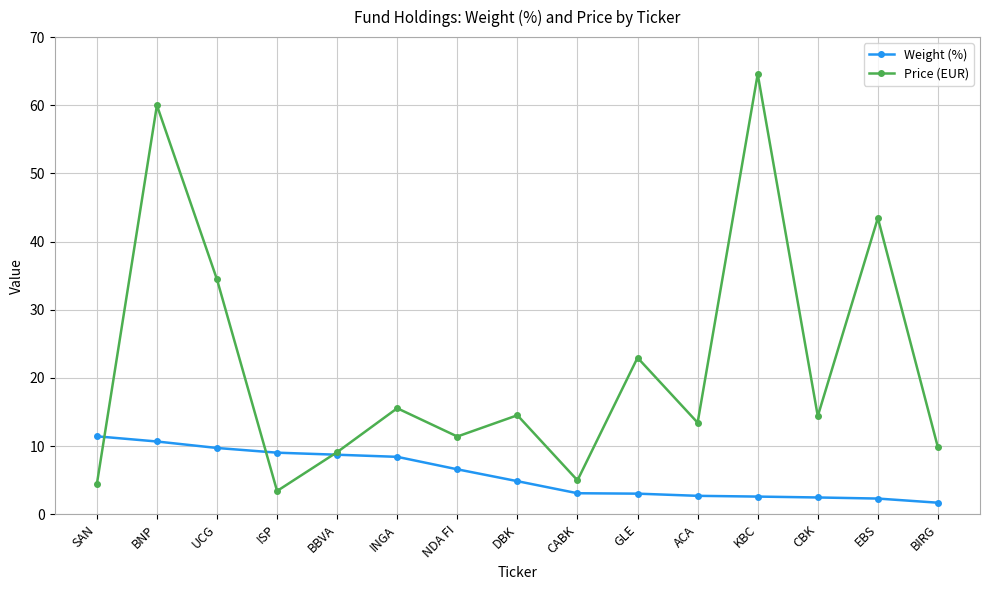

What is the difference between the highest and lowest values at NDA FI?

4.8